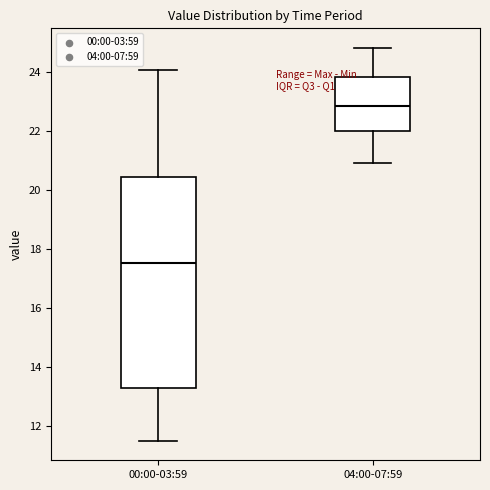

Comparing the boxes themselves (not the whiskers), which one is the tallest?

00:00-03:59